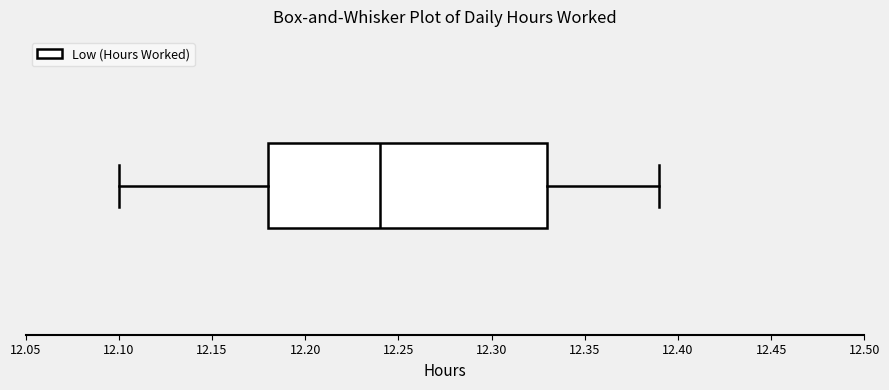

Read this box plot against the x-axis: the position of the median line, the range covered by the box, and the ends of both whiskers. The values are not printed on the chart, so give them approximately, as read against the axis.

median 12.24, box 12.18 to 12.33, whiskers 12.10 to 12.39